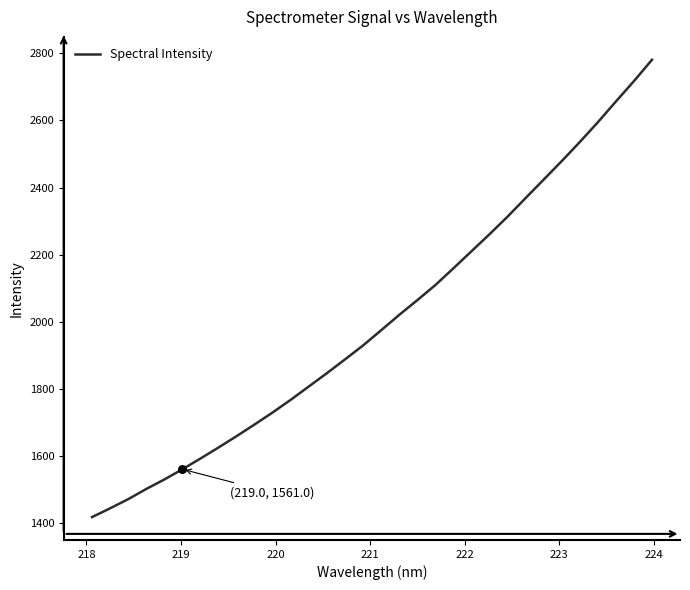

What is the maximum value shown in the chart?

2780.8